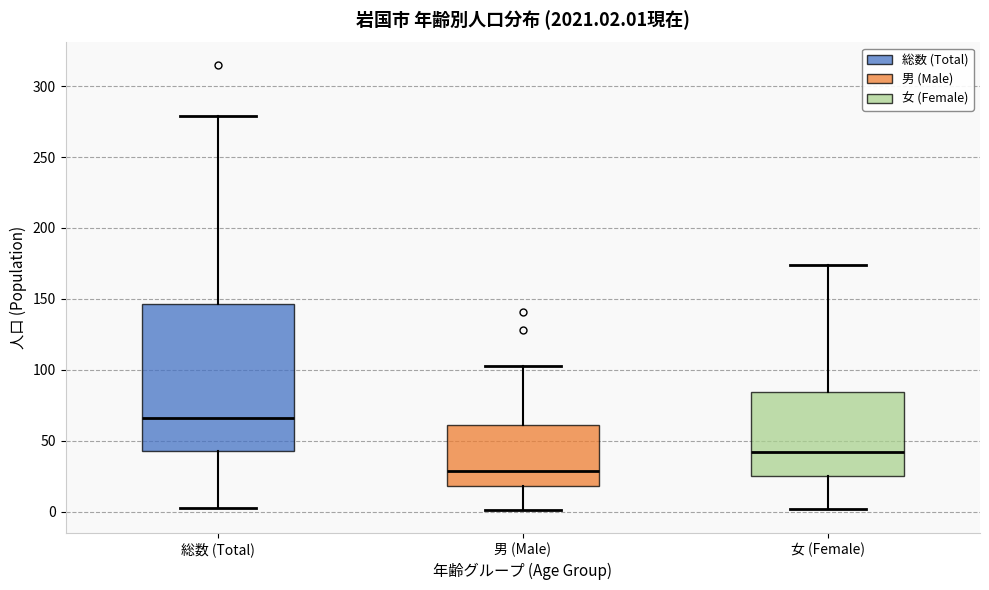

Which box has the lowest median line?

男 (Male)